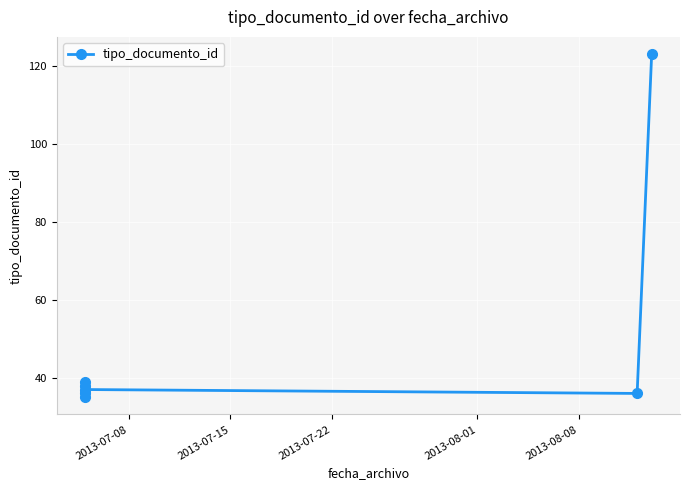

What is the minimum value shown in the chart?

35